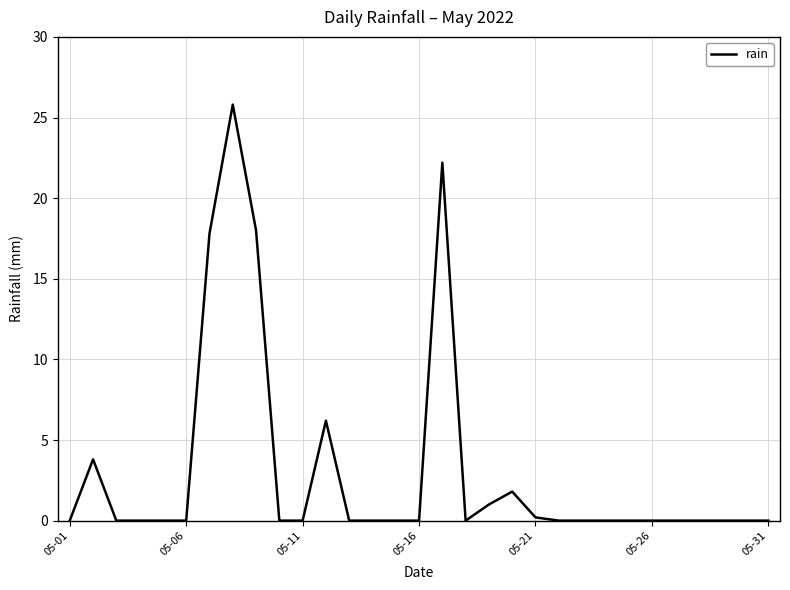

What is the greatest value displayed?

25.8